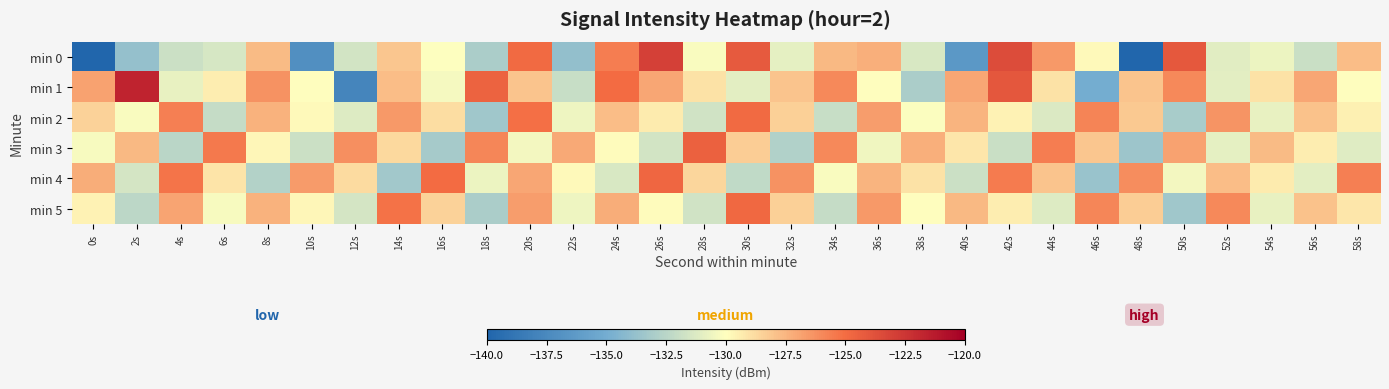

Reading left to right, transcribe all the data shown in this chart.

min 0: 0s=-217.6	2s=-133.8	4s=-131.9	6s=-131.4	8s=-127.7	10s=-137.0	12s=-131.6	14s=-128.1	16s=-130.0	18s=-133.0	20s=-124.9	22s=-133.9	24s=-125.6	26s=-123.0	28s=-130.2	30s=-124.1	32s=-130.9	34s=-127.6	36s=-127.3	38s=-131.4	40s=-136.5	42s=-123.6	44s=-126.5	46s=-129.8	48s=-140.2	50s=-124.1	52s=-131.1	54s=-130.7	56s=-131.9	58s=-127.8
min 1: 0s=-126.9	2s=-121.7	4s=-130.8	6s=-129.4	8s=-126.3	10s=-130.0	12s=-137.7	14s=-127.8	16s=-130.4	18s=-124.6	20s=-128.0	22s=-132.0	24s=-125.0	26s=-127.0	28s=-129.0	30s=-131.0	32s=-128.0	34s=-126.0	36s=-130.0	38s=-133.0	40s=-127.0	42s=-124.0	44s=-129.0	46s=-135.0	48s=-128.0	50s=-126.0	52s=-131.0	54s=-129.0	56s=-127.0	58s=-130.0
min 2: 0s=-128.5	2s=-130.2	4s=-125.7	6s=-132.1	8s=-127.4	10s=-129.8	12s=-131.2	14s=-126.5	16s=-128.9	18s=-133.4	20s=-125.1	22s=-130.6	24s=-127.8	26s=-129.3	28s=-131.7	30s=-124.9	32s=-128.4	34s=-132.0	36s=-126.7	38s=-130.1	40s=-127.5	42s=-129.6	44s=-131.3	46s=-125.8	48s=-128.2	50s=-133.1	52s=-126.4	54s=-130.8	56s=-127.9	58s=-129.5
min 3: 0s=-130.3	2s=-127.6	4s=-132.5	6s=-125.4	8s=-129.7	10s=-131.8	12s=-126.2	14s=-128.7	16s=-133.2	18s=-125.9	20s=-130.4	22s=-127.1	24s=-129.9	26s=-131.6	28s=-124.5	30s=-128.3	32s=-132.8	34s=-126.0	36s=-130.5	38s=-127.3	40s=-129.2	42s=-131.9	44s=-125.6	46s=-128.1	48s=-133.5	50s=-126.8	52s=-130.9	54s=-127.7	56s=-129.4	58s=-131.1
min 4: 0s=-127.2	2s=-131.5	4s=-125.3	6s=-129.1	8s=-132.7	10s=-126.6	12s=-128.8	14s=-133.3	16s=-125.0	18s=-130.7	20s=-127.0	22s=-129.8	24s=-131.4	26s=-124.7	28s=-128.6	30s=-132.2	32s=-126.3	34s=-130.2	36s=-127.5	38s=-129.0	40s=-131.8	42s=-125.5	44s=-128.0	46s=-133.6	48s=-126.1	50s=-130.4	52s=-127.8	54s=-129.3	56s=-131.0	58s=-125.7
min 5: 0s=-129.6	2s=-132.4	4s=-126.9	6s=-130.3	8s=-127.4	10s=-129.7	12s=-131.5	14s=-125.2	16s=-128.5	18s=-133.0	20s=-126.7	22s=-130.6	24s=-127.2	26s=-129.9	28s=-131.7	30s=-124.8	32s=-128.4	34s=-132.1	36s=-126.5	38s=-130.0	40s=-127.6	42s=-129.4	44s=-131.2	46s=-125.9	48s=-128.3	50s=-133.4	52s=-126.0	54s=-130.8	56s=-127.9	58s=-129.2